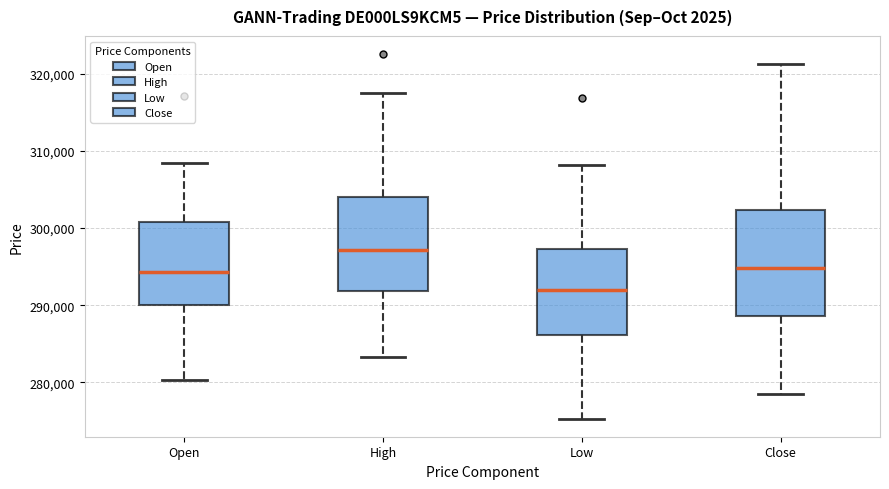

Which box's median line is the highest?

High